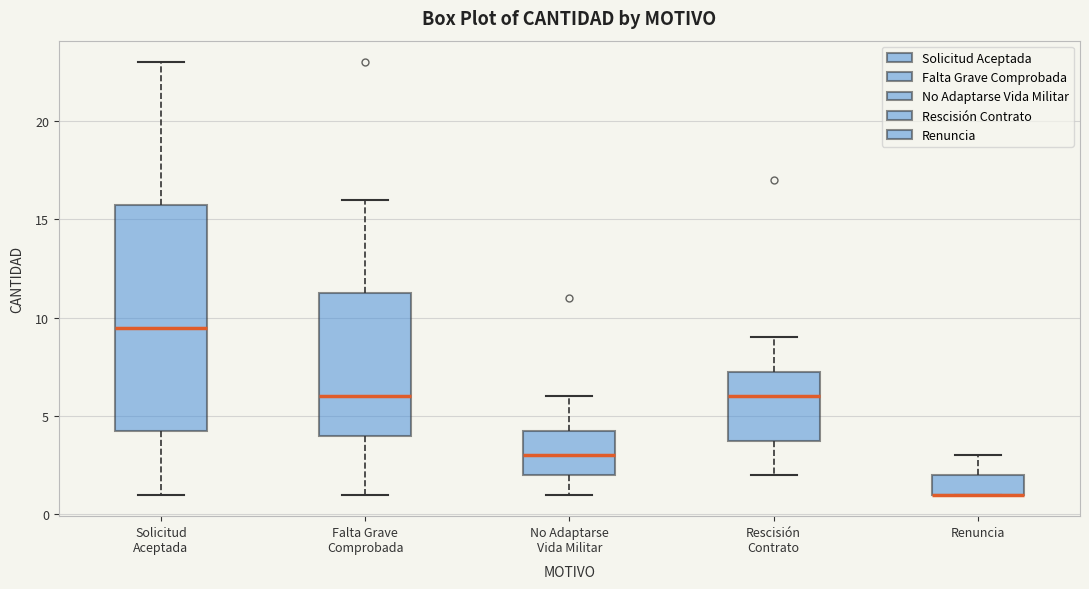

Which box is the tallest, from its lower edge to its upper edge?

Solicitud Aceptada